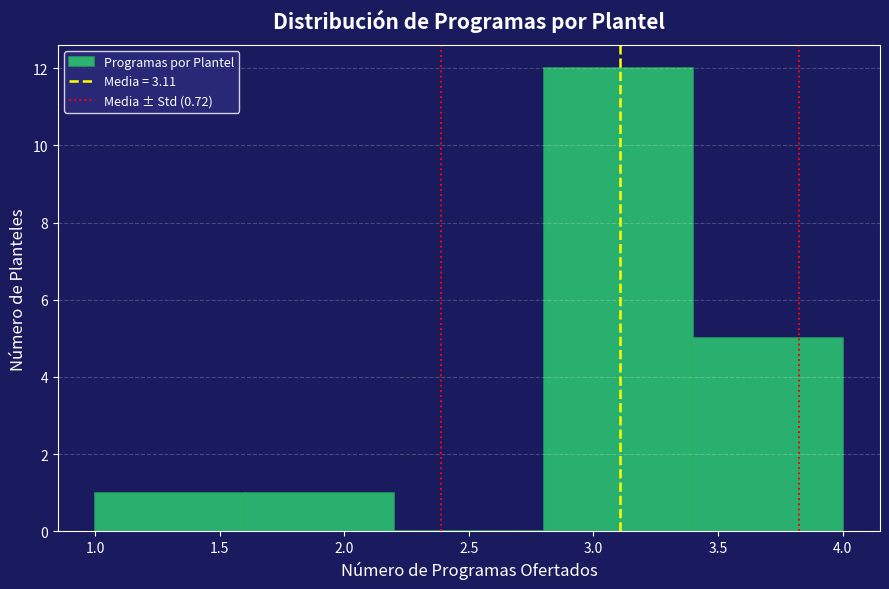

Reading left to right, transcribe this chart: for each bar, give the range it covers on the x-axis and its height. The values are not printed on the chart, so give them approximately, as read against the axis.

1.0 to 1.6: 1
1.6 to 2.2: 1
2.2 to 2.8: 0
2.8 to 3.4: 12
3.4 to 4.0: 5